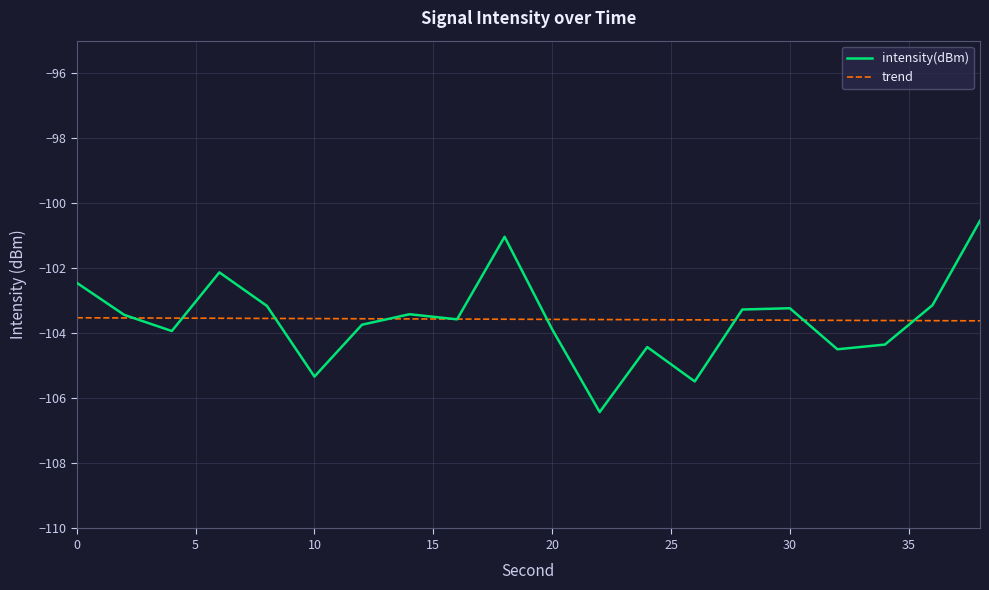

What is the smallest value displayed?

-106.4